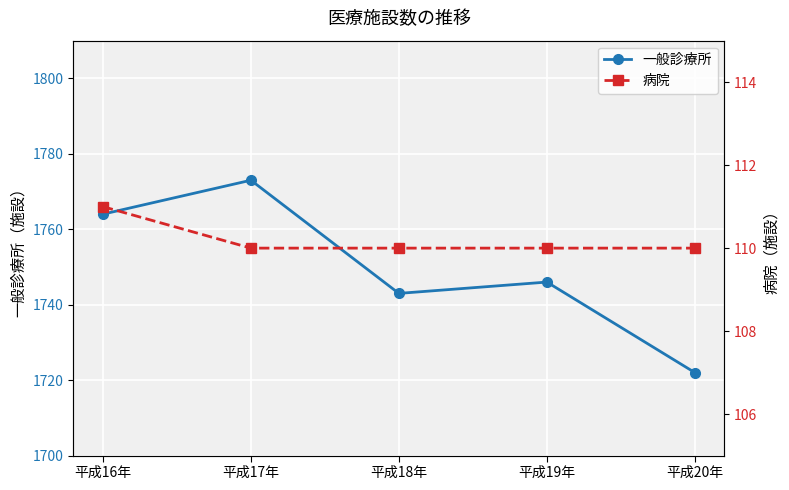

What is the lowest value of the 病院 series?

110